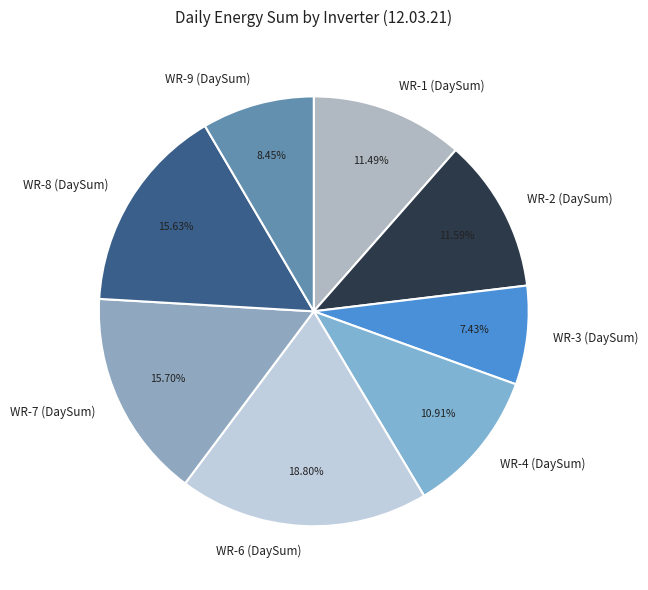

Is there a majority slice in this chart?

No